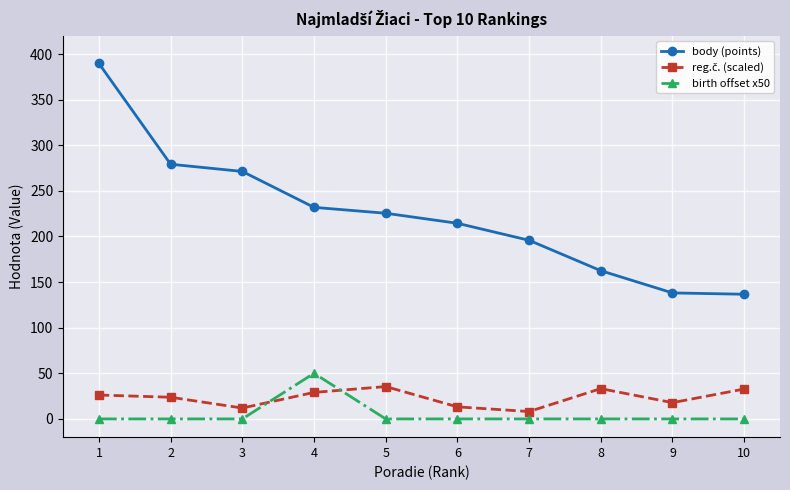

Count the number of categories in the chart.

10